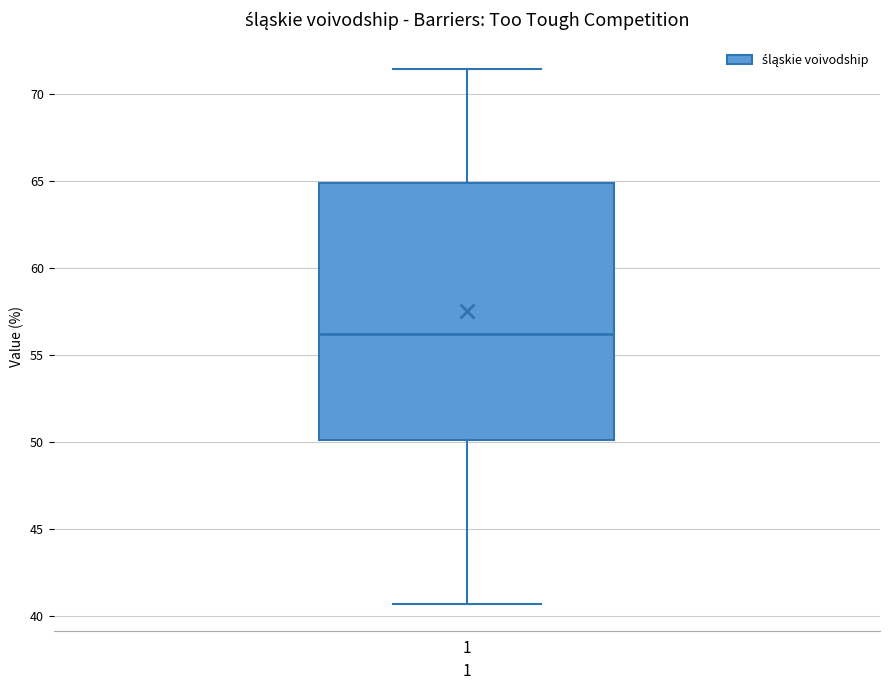

Transcribe this box plot: give where the median line is, the range the box spans, and where the two whiskers end, as read against the y-axis. The values are not printed on the chart, so give them approximately, as read against the axis.

median 56.0, box 50.0 to 65.0, whiskers 40.5 to 71.5